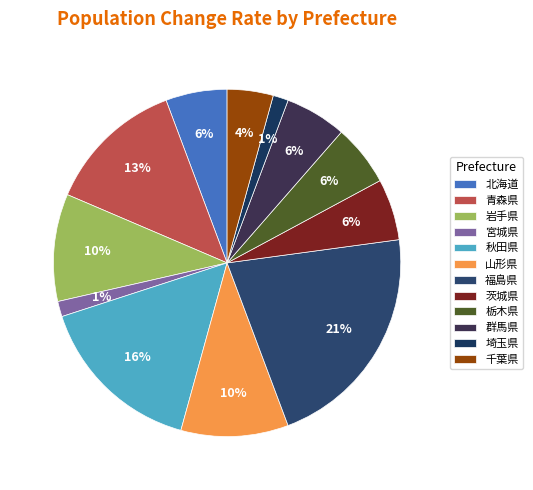

Combined, do 茨城県 and 青森県 account for over 50%?

No